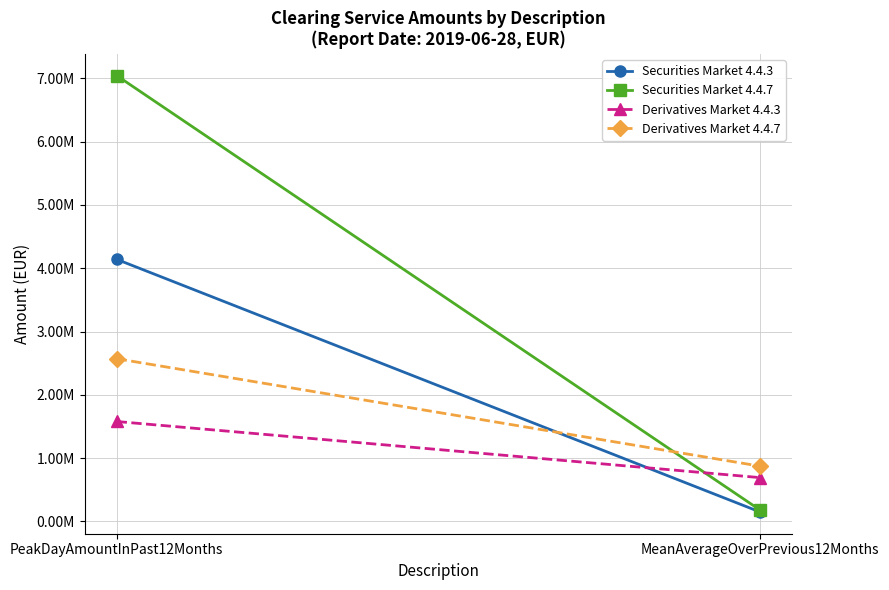

Reading left to right, what are all the values shown in this chart?

Securities Market 4.4.3: 4140690.7	150754.3
Securities Market 4.4.7: 7043907.5	182287.9
Derivatives Market 4.4.3: 1579127.6	692742.3
Derivatives Market 4.4.7: 2571202.6	873932.6